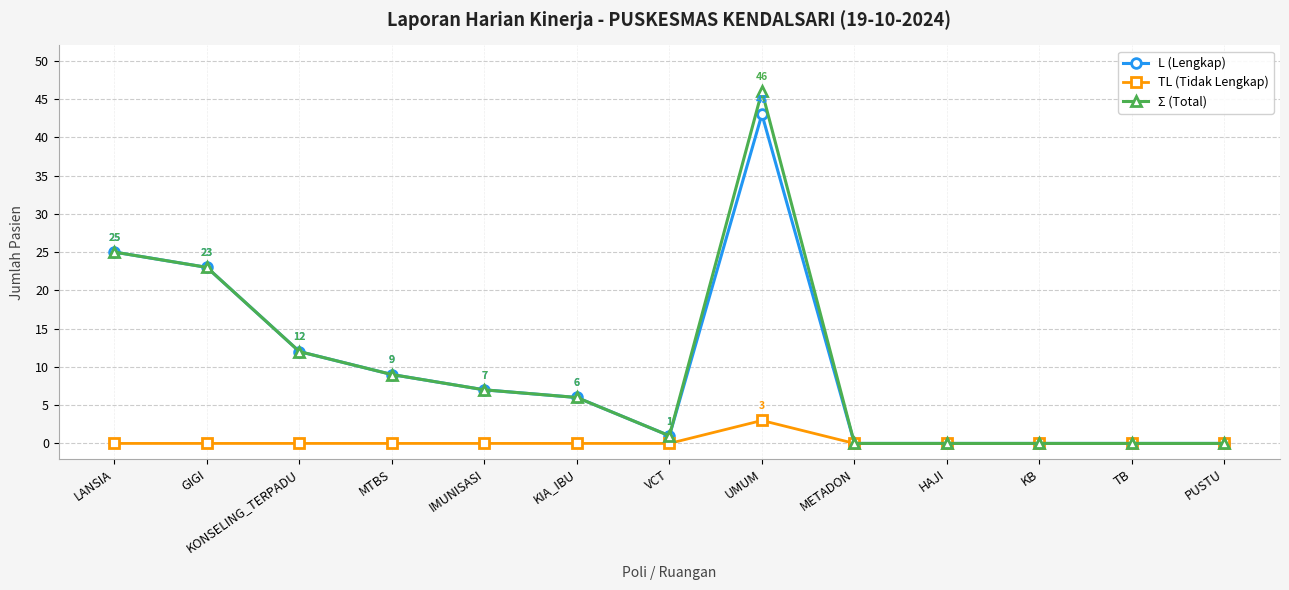

Which category has the highest value in the Σ (Total) series?

UMUM